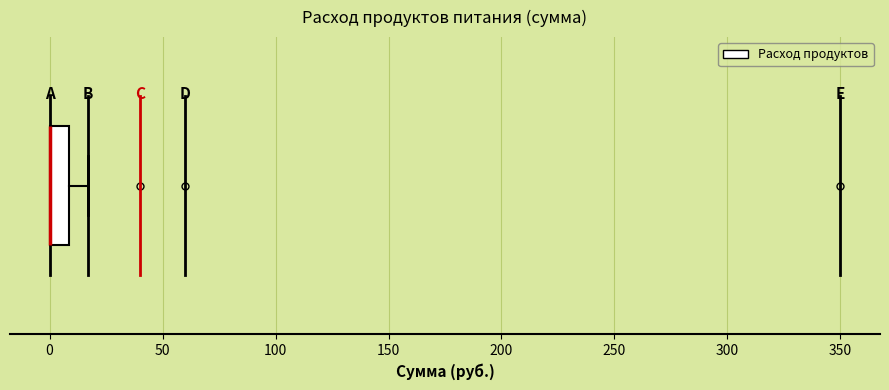

Transcribe this box plot: give where the median line is, the range the box spans, and where the two whiskers end, as read against the x-axis. The values are not printed on the chart, so give them approximately, as read against the axis.

median 0 (drawn on the box's left edge), box 0 to 10, whiskers 0 to 15